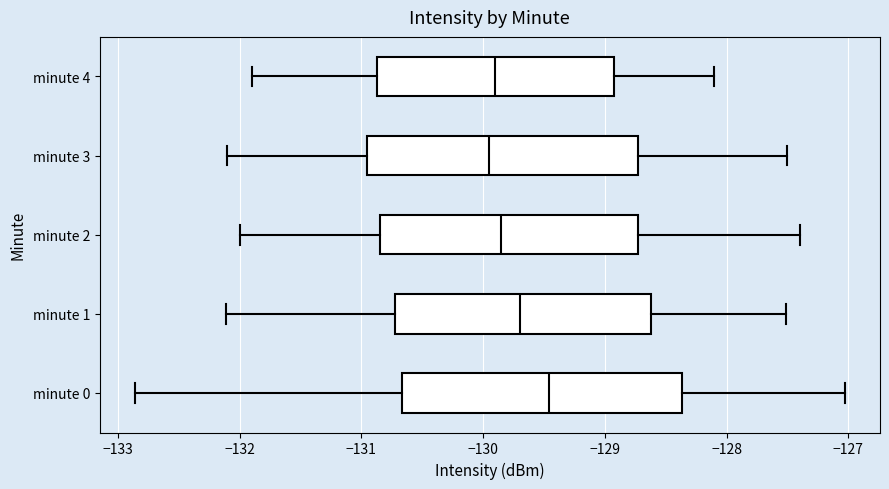

Which box's median line is the furthest to the right?

minute 0